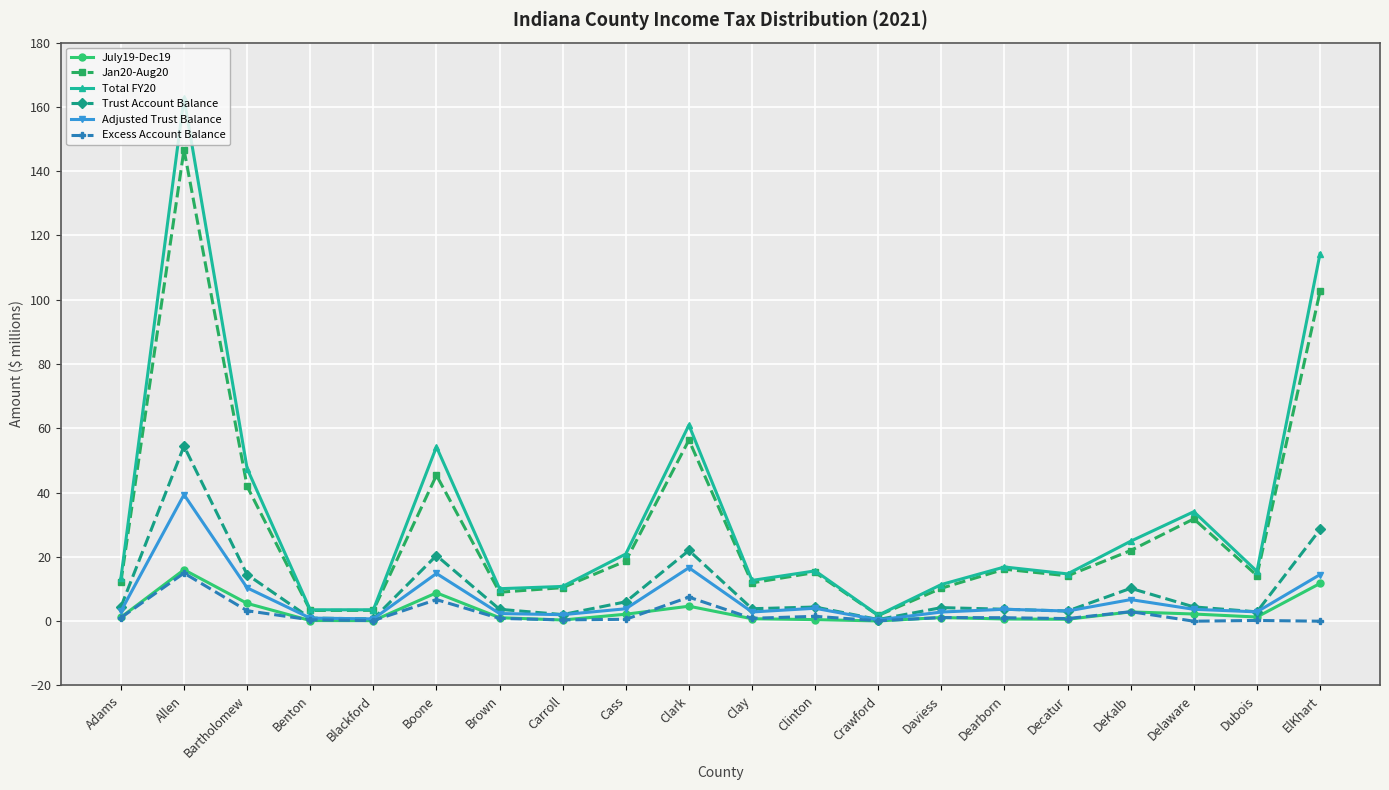

Where is the first local maximum for Adjusted Trust Balance?

Allen